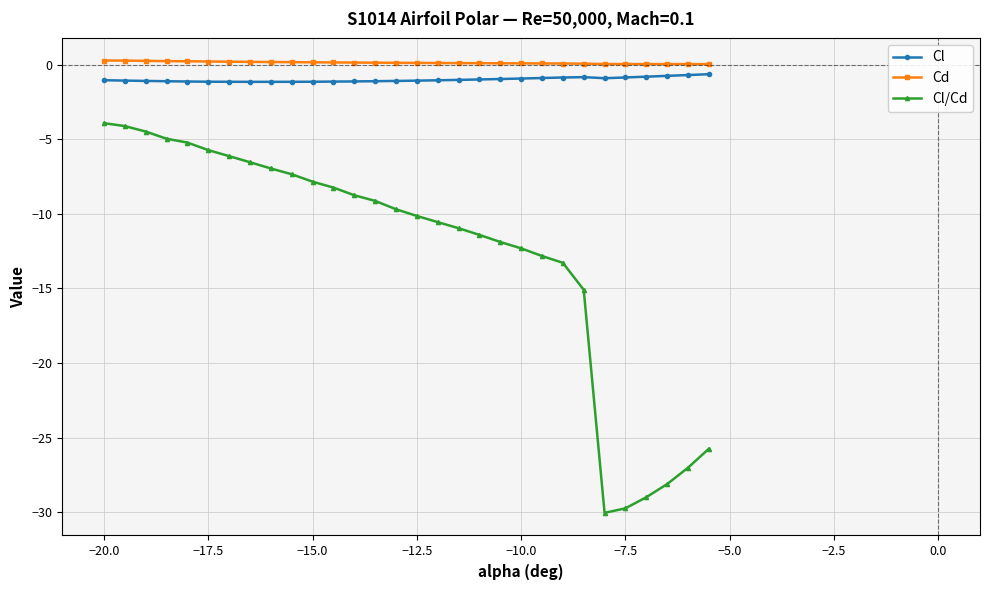

How many data points in Cl/Cd are above -9?

13